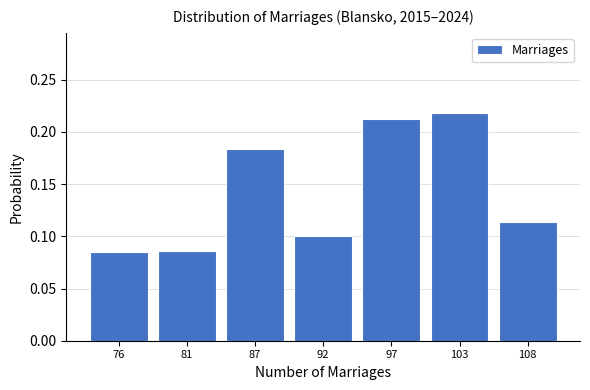

Which label corresponds to the largest value in the chart?

103